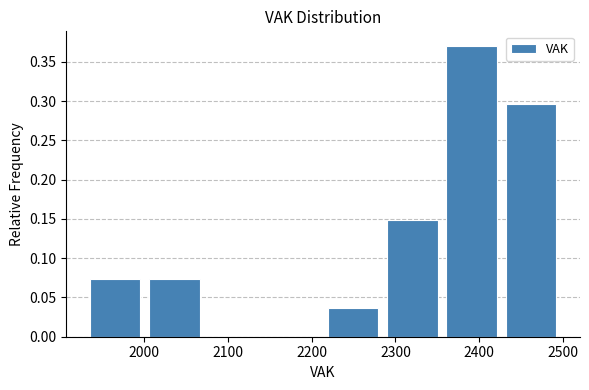

What is the height of the bar covering 1935 to 2006 on the x-axis? Neither the bar edges nor the heights are printed on the chart, so give them approximately, as read against the axes.

0.075